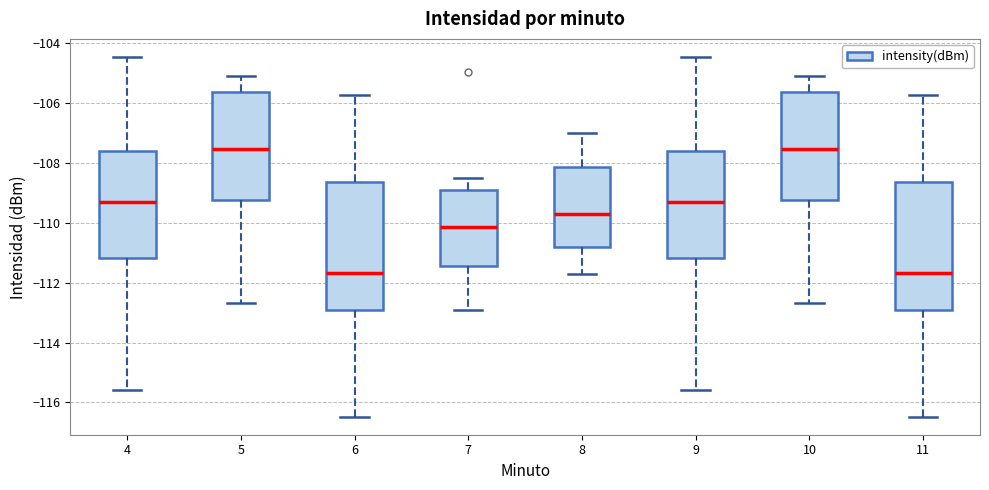

Where is the lower edge of the box at x = 10 on the y-axis? The values are not printed on the chart, so give them approximately, as read against the axis.

-109.2